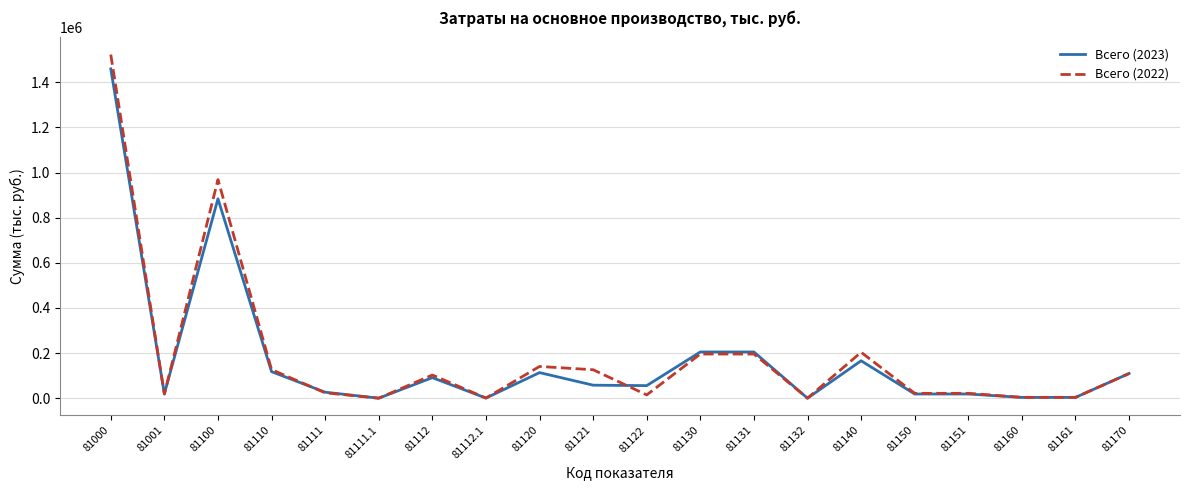

What position from the left is 81000?

1